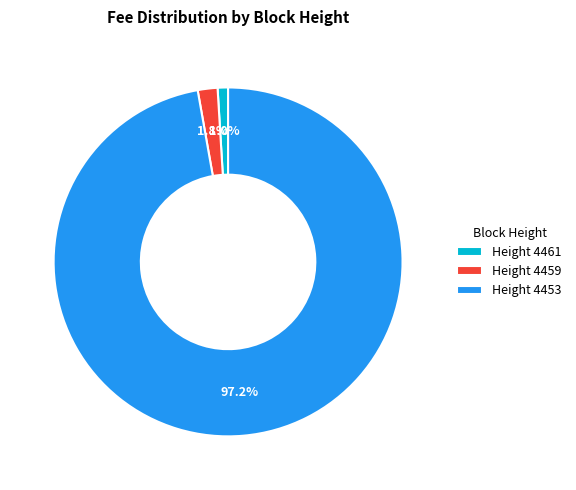

How many slices are in this pie chart?

3